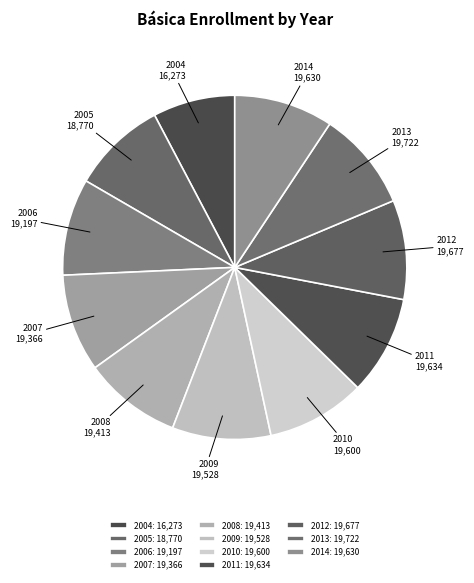

What is the ratio of the value at 2013 to the value at 2011?

1.0